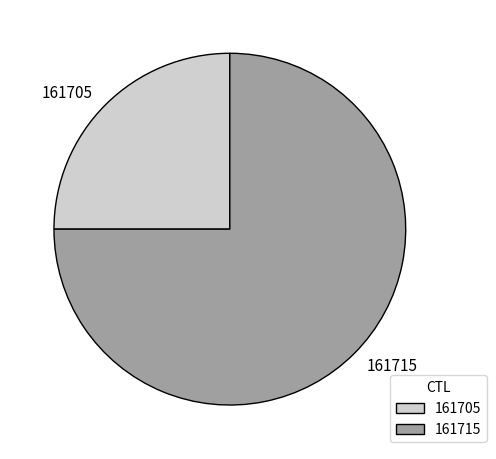

Which category has the smallest portion of the pie?

161705